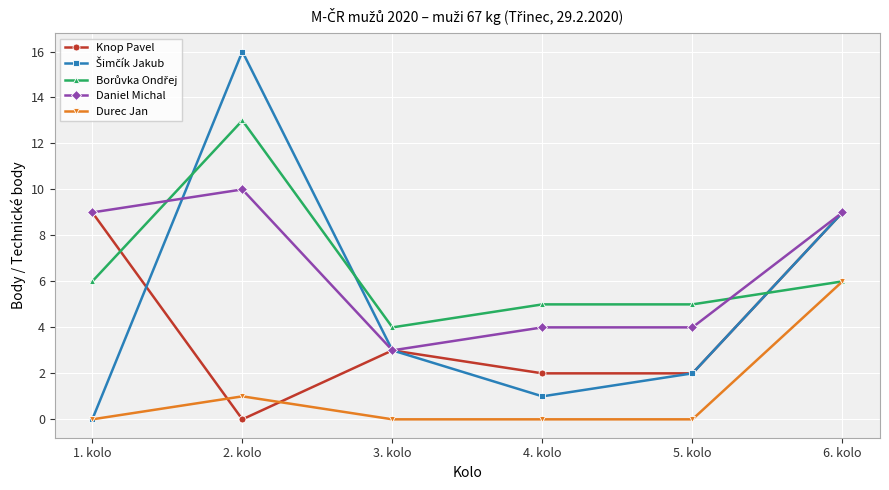

Between 1. kolo and 4. kolo, which series saw the biggest shift?

Knop Pavel